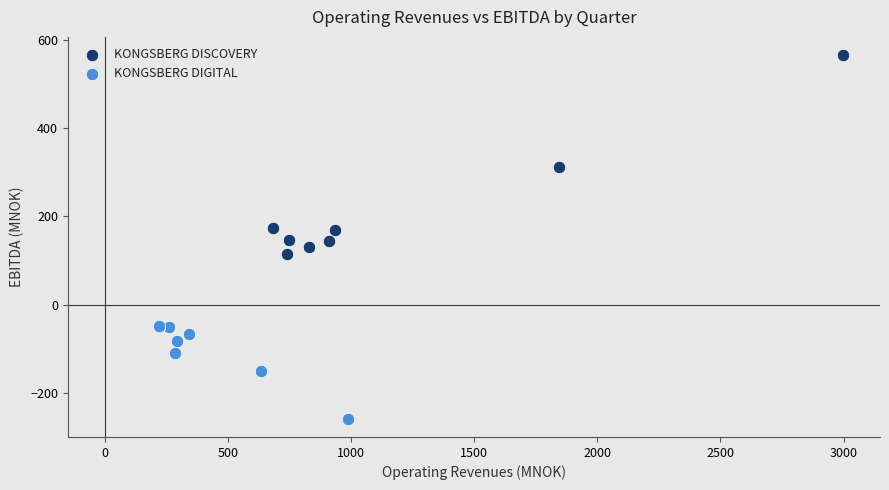

Which series contains the highest Y value?

KONGSBERG DISCOVERY